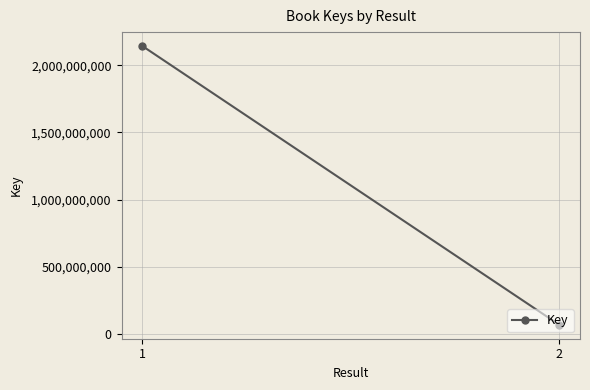

Count the values in the range 67829909 to 2142564014.

2